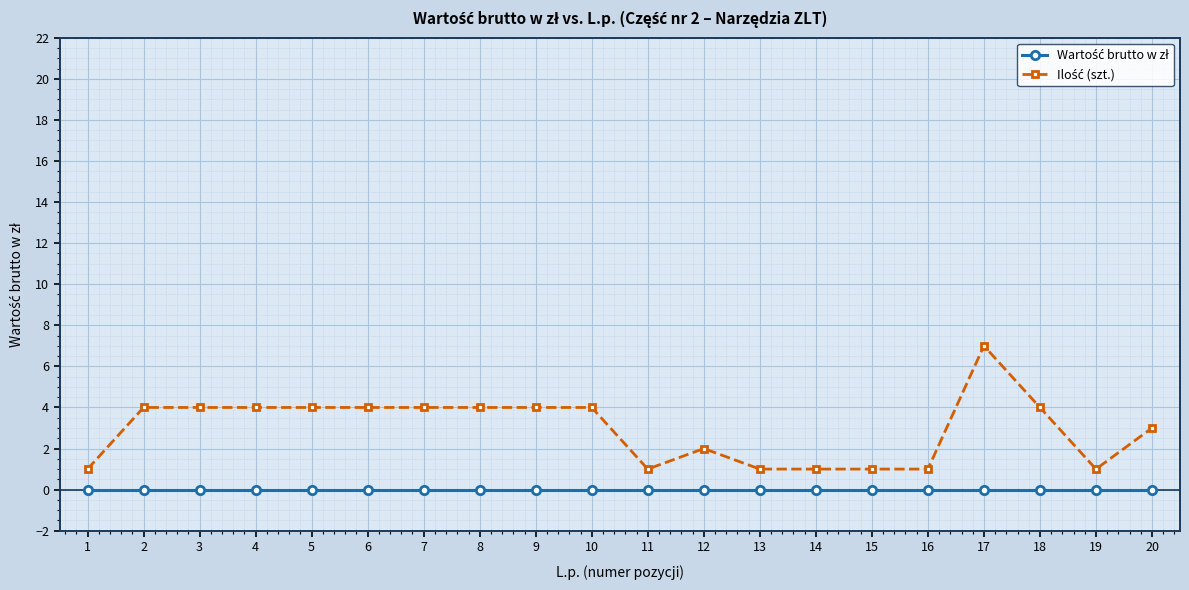

At which category is the sum across all series the highest?

17